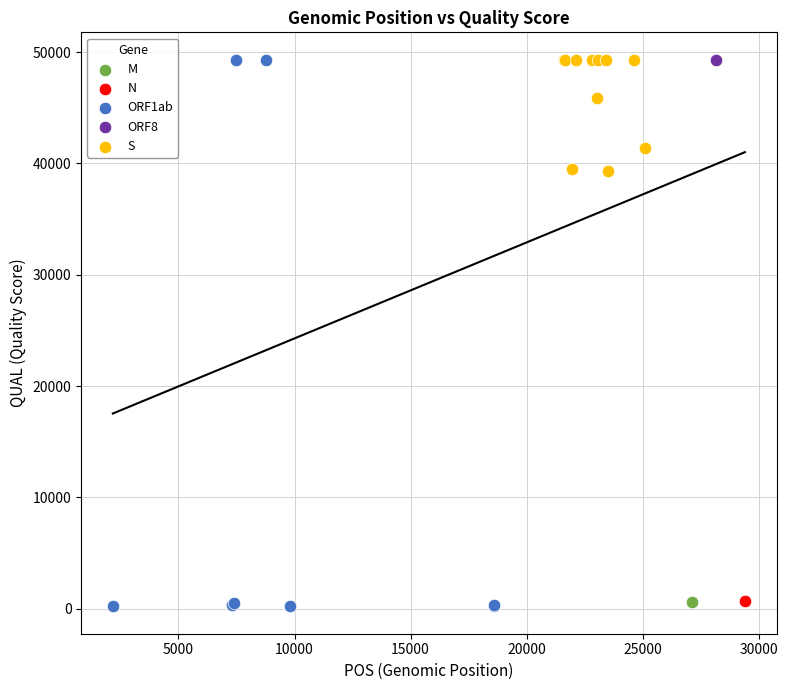

What are all the series names shown in the legend?

M, N, ORF1ab, ORF8, S